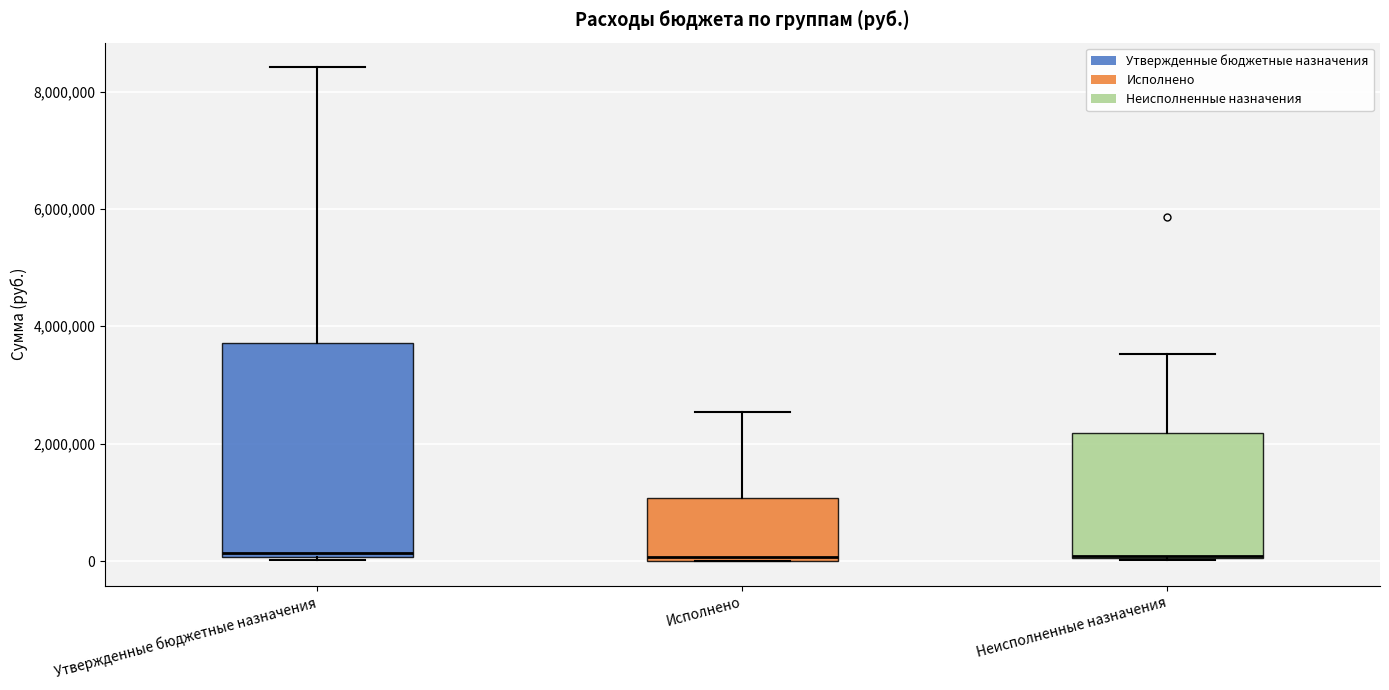

Reading left to right, read every box against the y-axis: the position of its median line, the range the box covers, and the ends of its whiskers. The values are not printed on the chart, so give them approximately, as read against the axis.

Утвержденные бюджетные назначения: median 200000, box 0 to 3800000, whiskers 0 to 8400000
Исполнено: median 0, box 0 to 1000000, whiskers 0 to 2600000
Неисполненные назначения: median 0 (drawn on the box's lower edge), box 0 to 2200000, whiskers 0 to 3600000